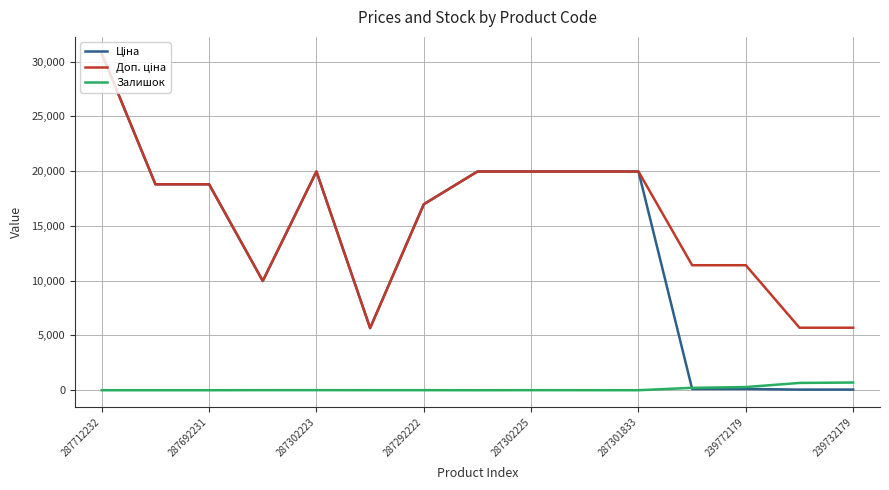

What is the greatest value displayed?

30717.1